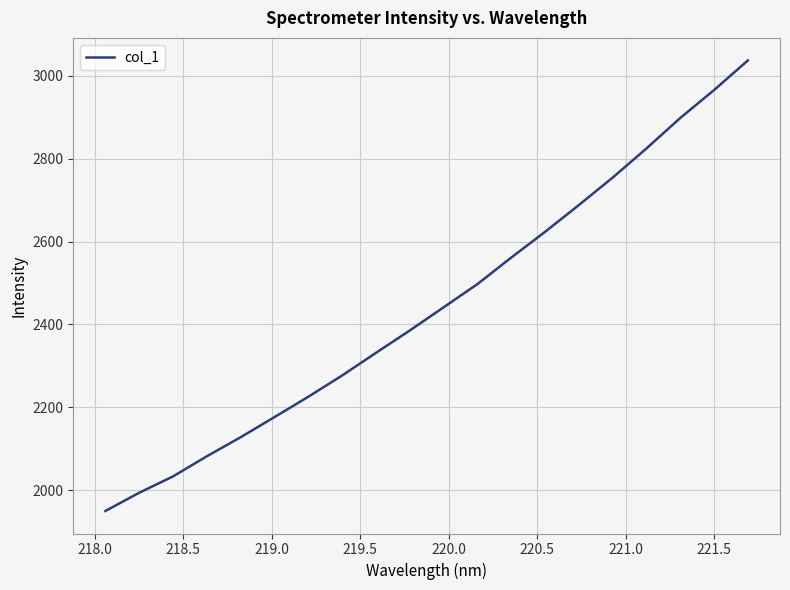

What is the greatest value displayed?

3036.9